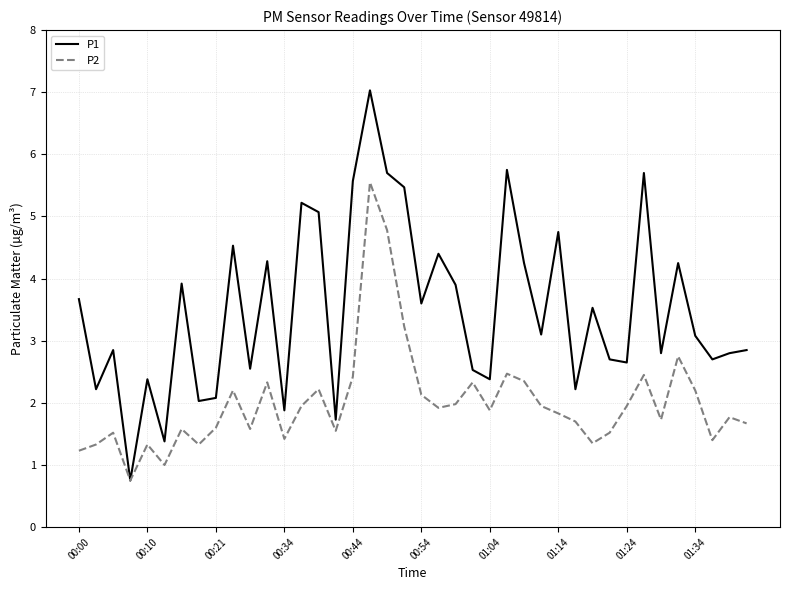

What is the maximum value shown in the chart?

7.0